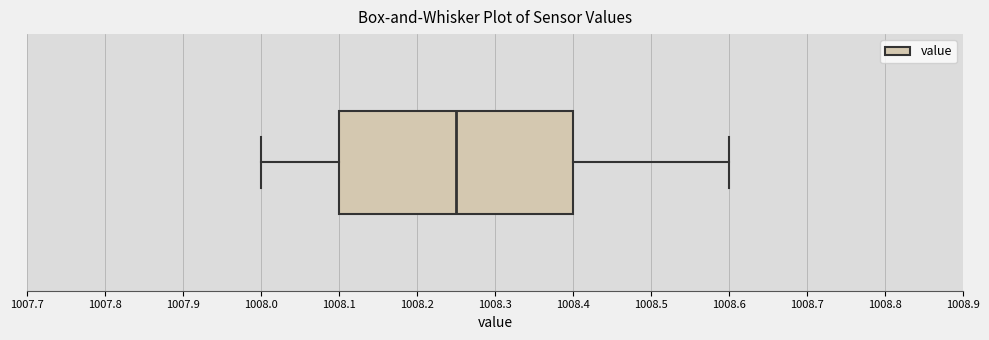

Where does the right whisker of the box end on the x-axis? The values are not printed on the chart, so give them approximately, as read against the axis.

1008.60